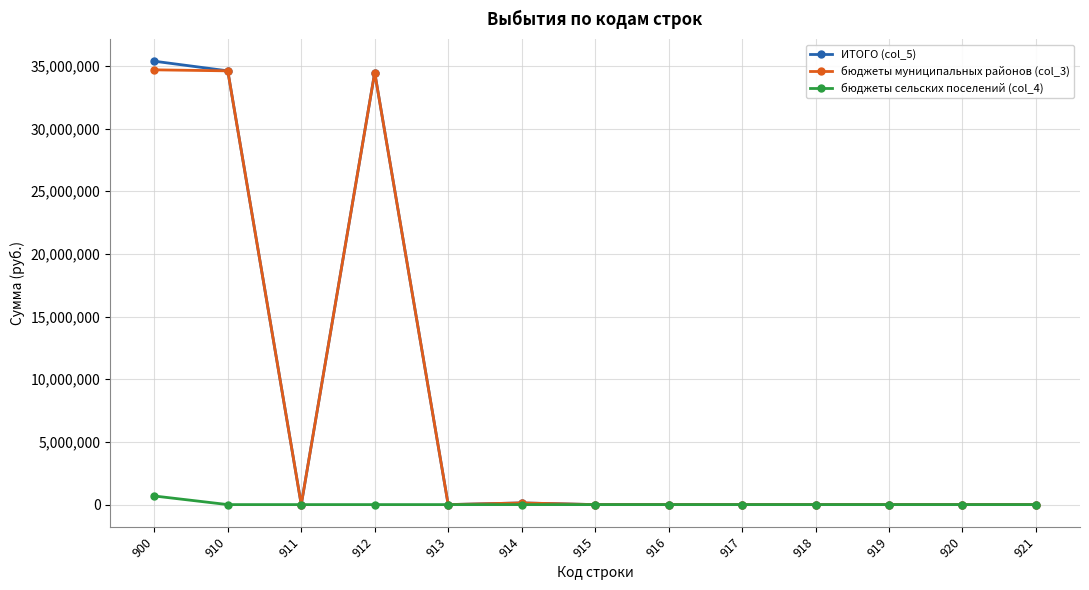

What is the average value of the бюджеты сельских поселений (col_4) series?

52869.2